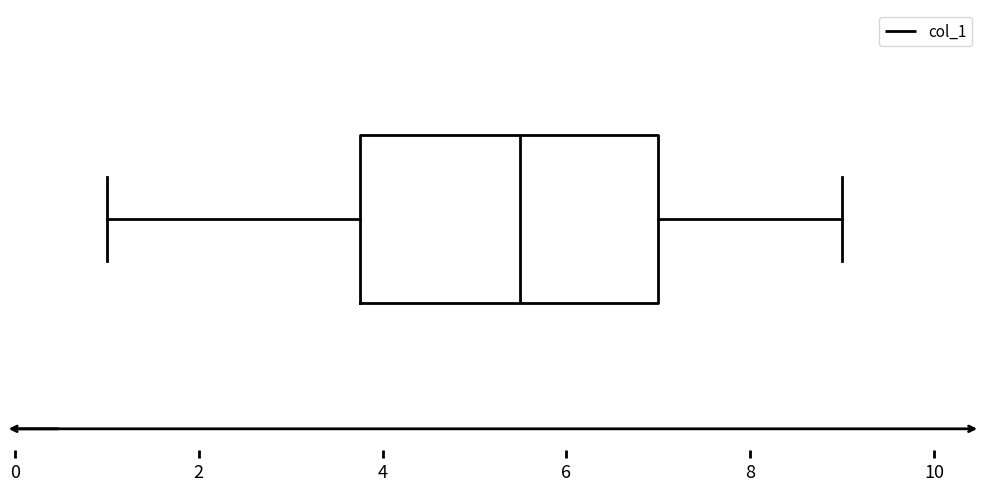

Transcribe this box plot: give where the median line is, the range the box spans, and where the two whiskers end, as read against the x-axis. The values are not printed on the chart, so give them approximately, as read against the axis.

median 5.6, box 3.8 to 7.0, whiskers 1.0 to 9.0